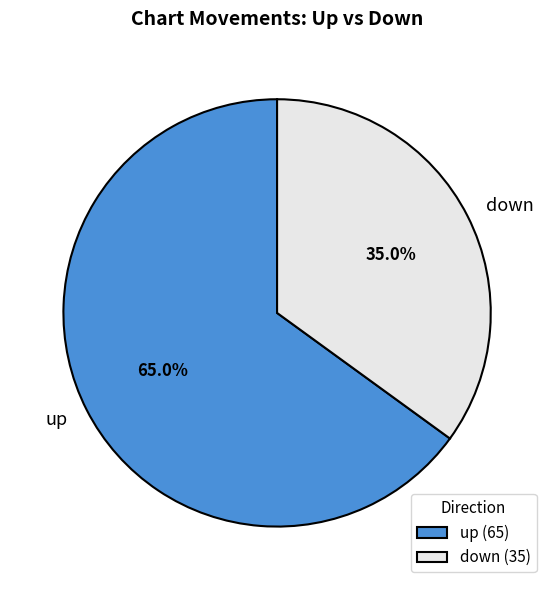

To the nearest percent, what portion does down represent?

35%